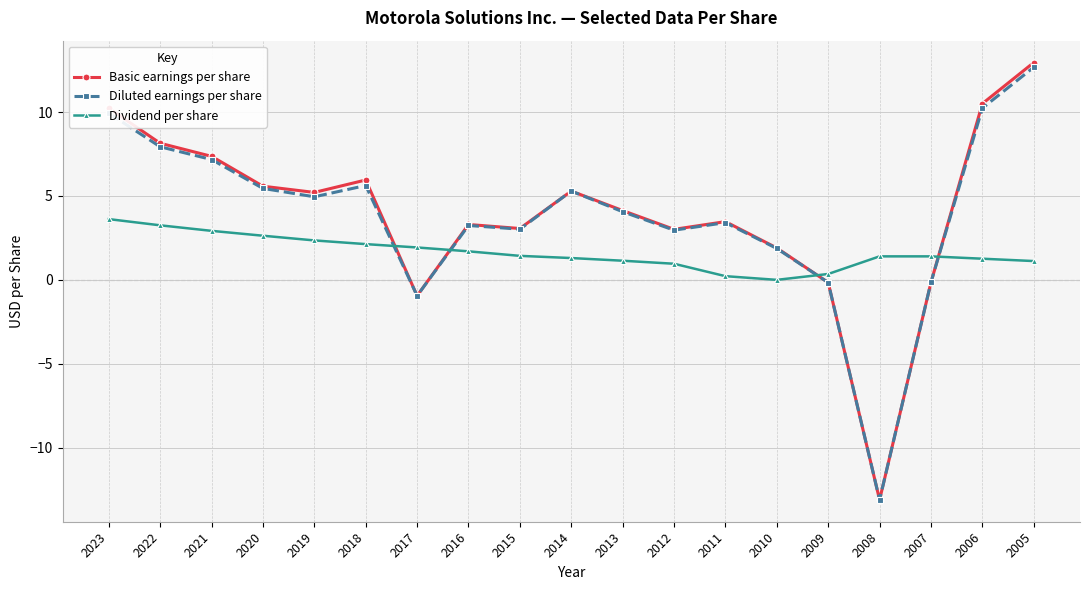

What is the sum of the Dividend per share values at 2007 and 2012?

2.4